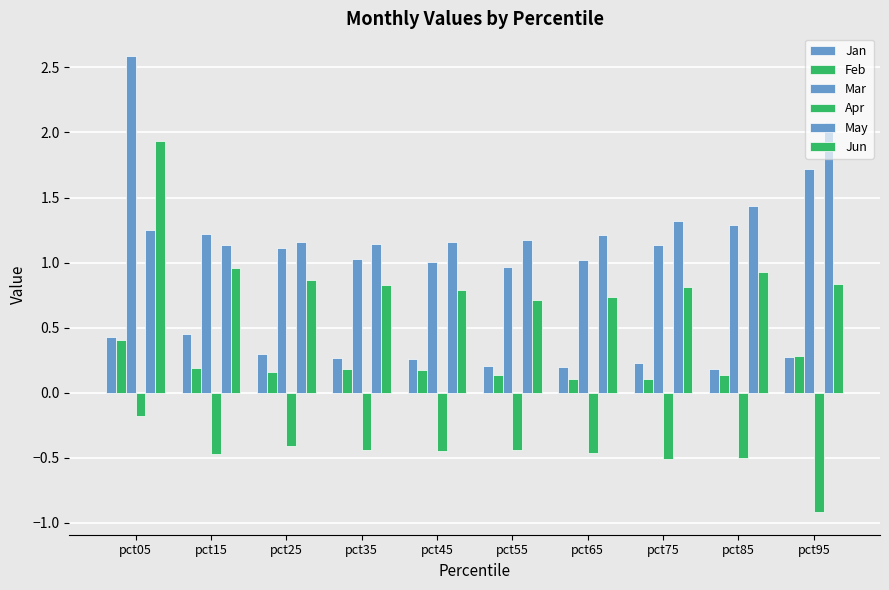

Does the chart contain any negative values?

Yes